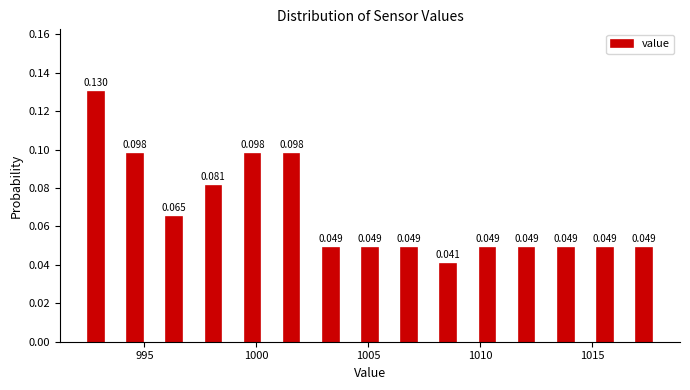

Read against the x-axis, roughly where is the centre of the tallest bar?

993.0